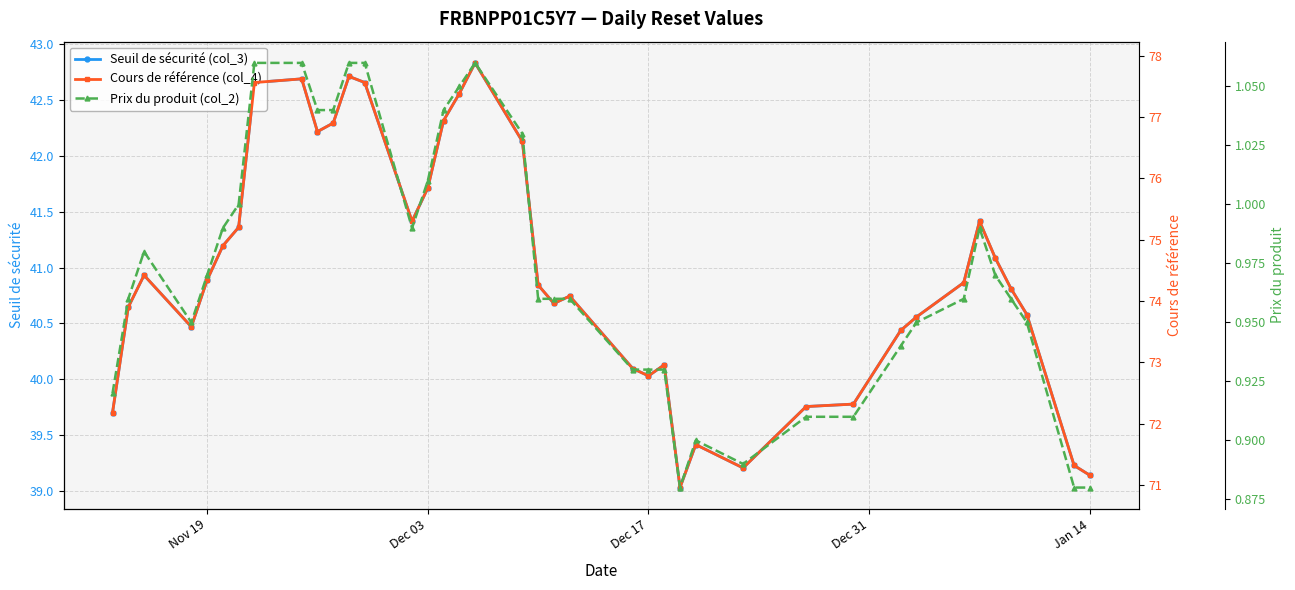

At how many categories does at least one series exceed 61?

39